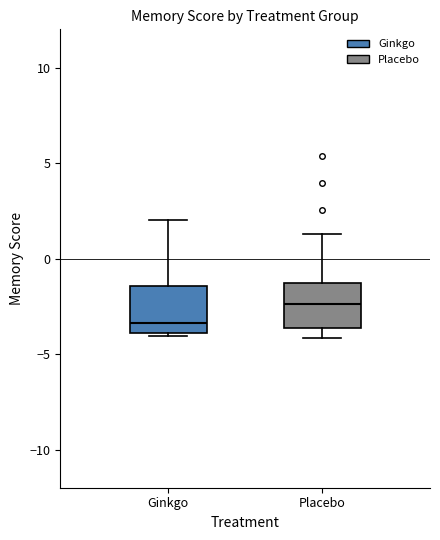

Which box's median line is the lowest?

Ginkgo